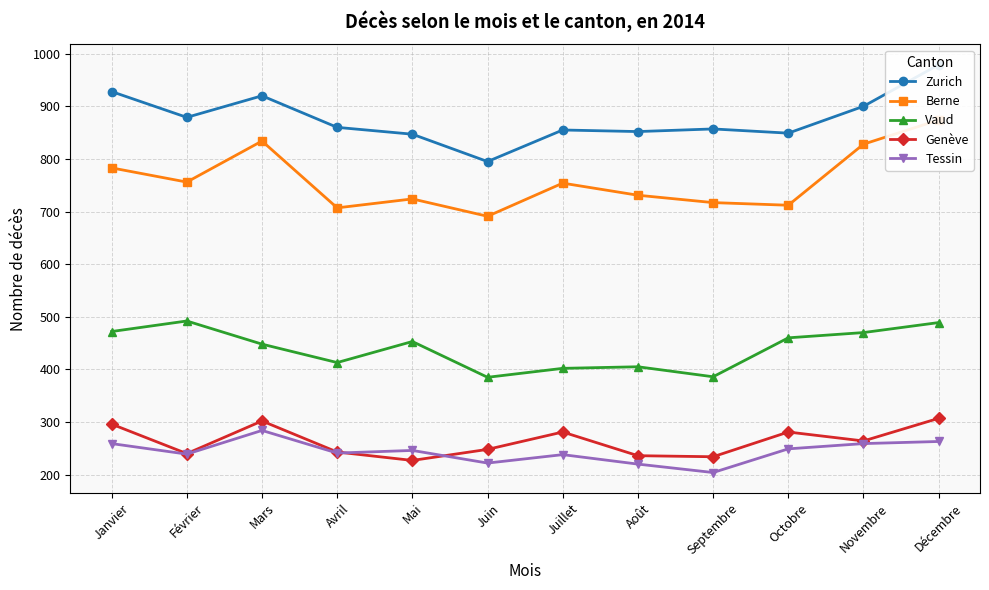

Which series has the largest range (max minus min)?

Zurich